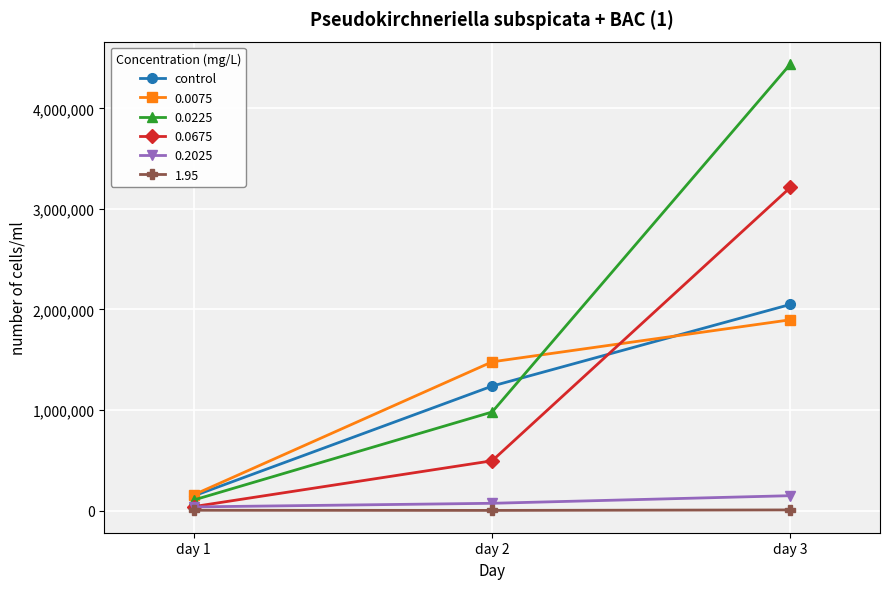

Which series has the widest spread of values?

0.0225